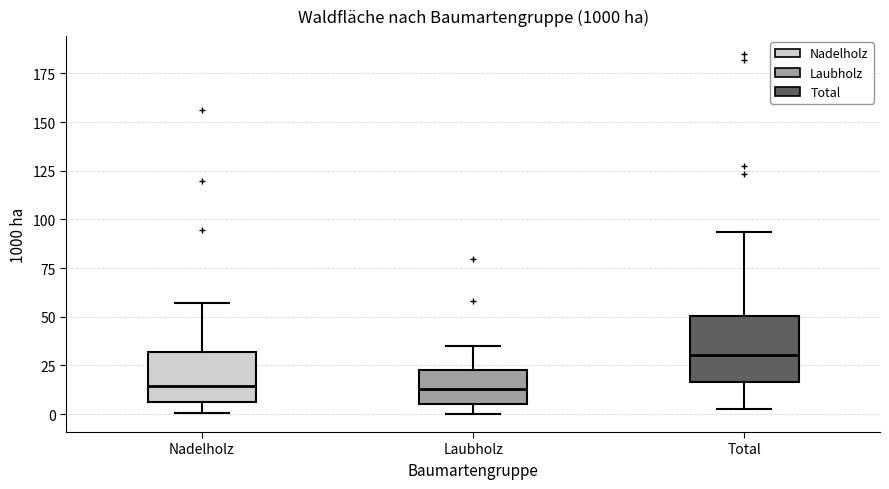

Where does the upper whisker of the box for Total end on the y-axis? The values are not printed on the chart, so give them approximately, as read against the axis.

95